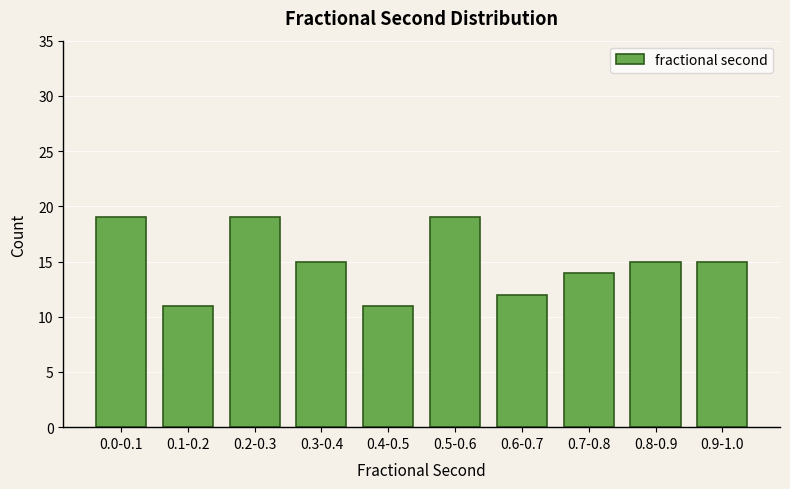

Reading right to left, extract all data points from this chart.

0.9-1.0=15	0.8-0.9=15	0.7-0.8=14	0.6-0.7=12	0.5-0.6=19	0.4-0.5=11	0.3-0.4=15	0.2-0.3=19	0.1-0.2=11	0.0-0.1=19